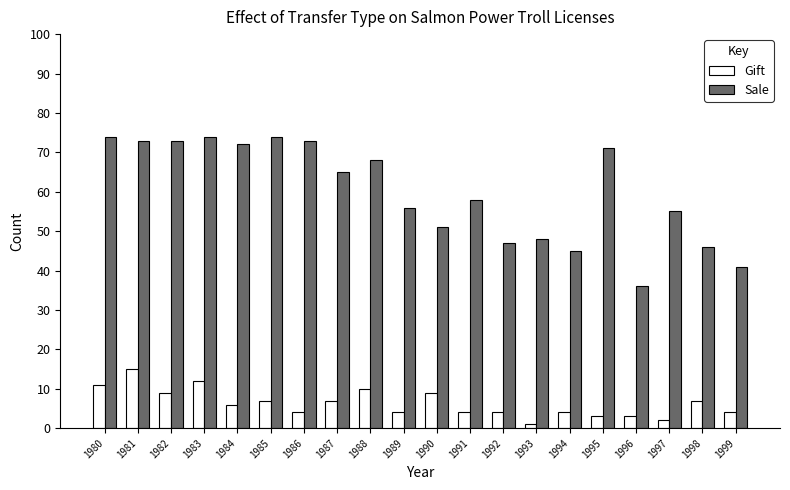

True or false: Gift has a value of 3 at 1984.

False